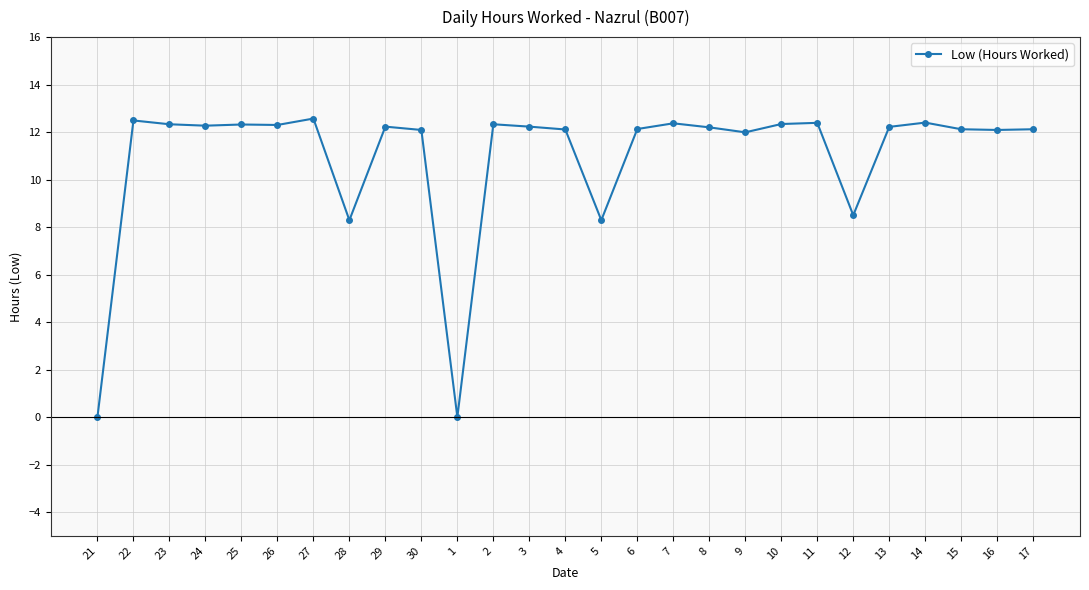

What is the value of the 15th point from the left?

8.3